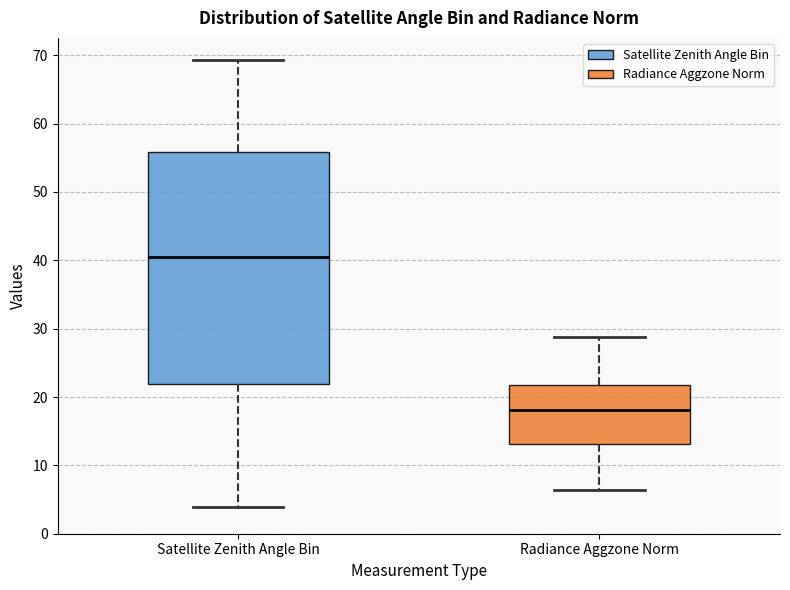

Which box is the tallest, from its lower edge to its upper edge?

Satellite Zenith Angle Bin